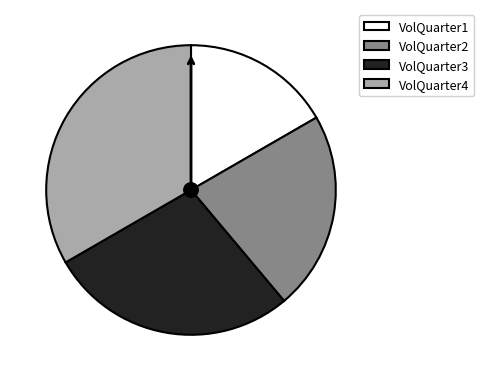

Between VolQuarter2 and VolQuarter3, which is larger?

VolQuarter3